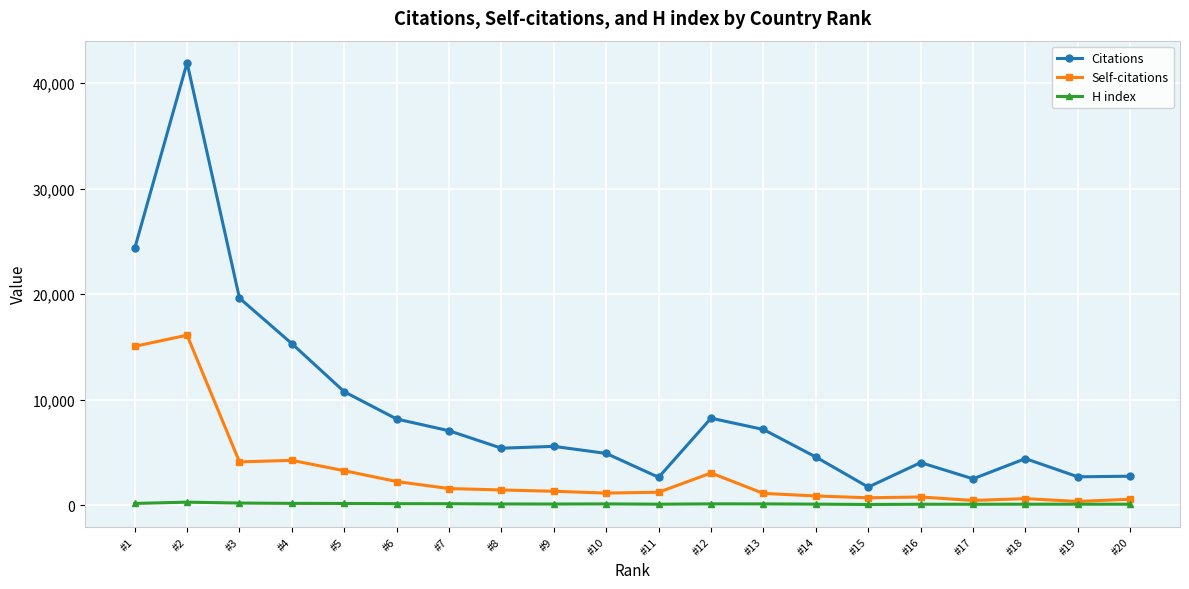

Which series has the largest range (max minus min)?

Citations